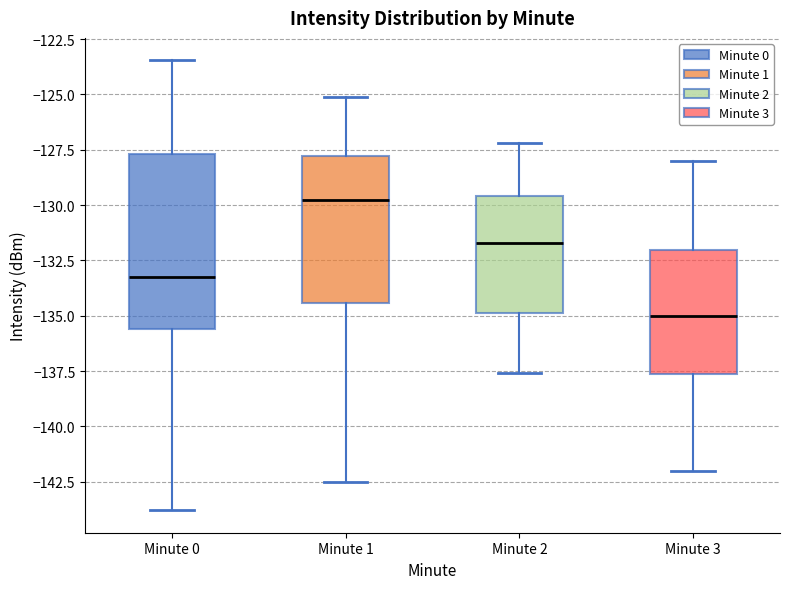

Which box's median line is the lowest?

Minute 3